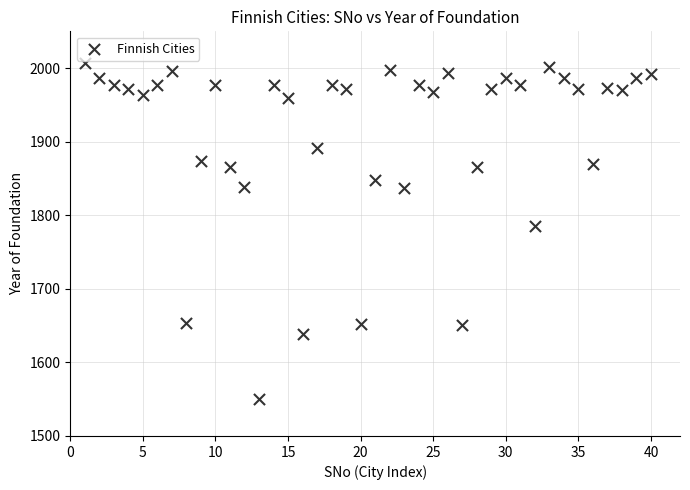

What Y value in the scatter plot is closest to 1778?

1785